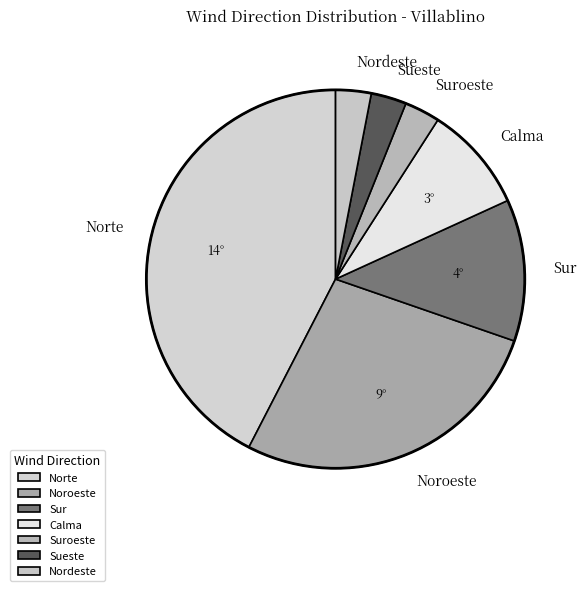

How many slices are in this pie chart?

7